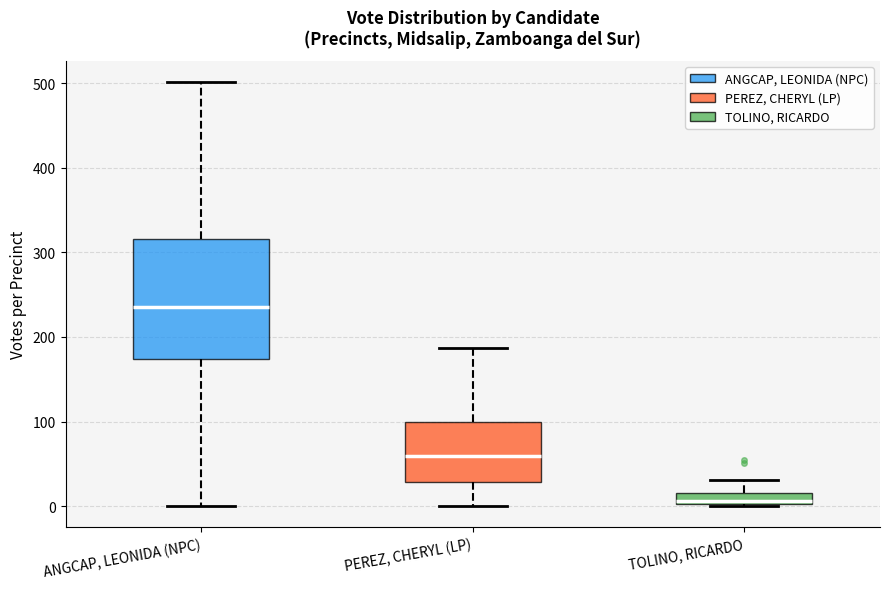

Which box has the lowest median line?

TOLINO, RICARDO